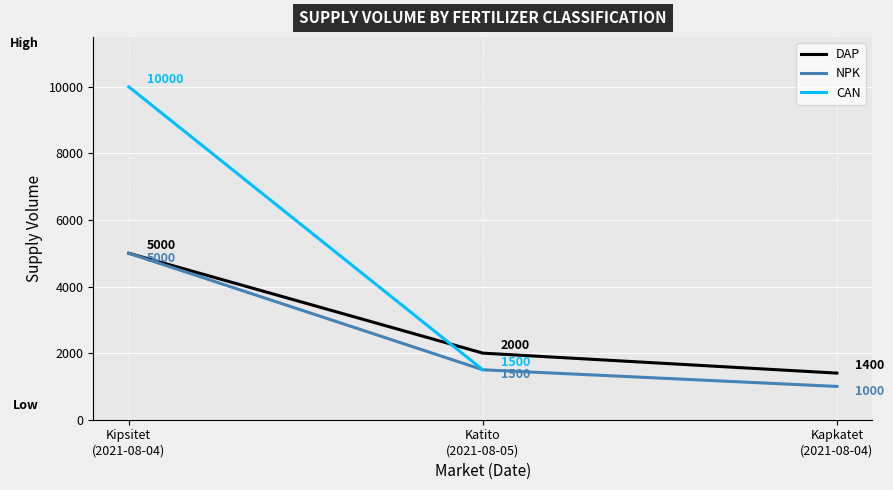

What is the difference between the NPK values at Kipsitet
(2021-08-04) and Katito
(2021-08-05)?

3500